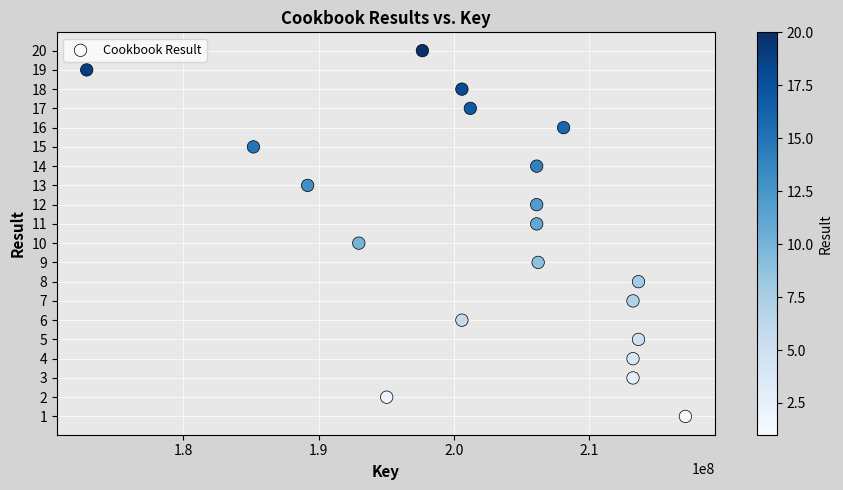

What is the range of X values (max minus min)?

44296072